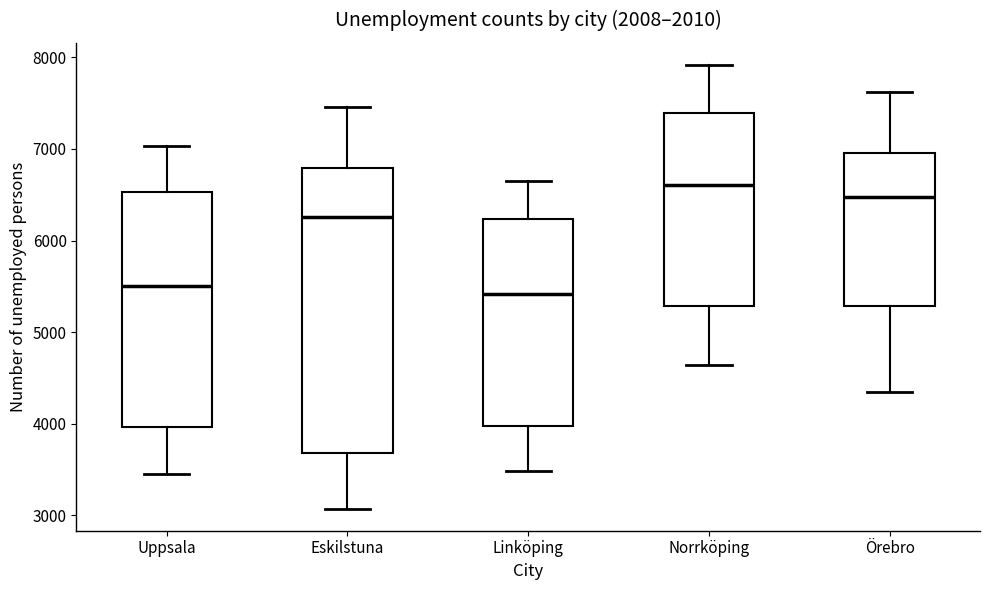

Comparing the boxes themselves (not the whiskers), which one is the tallest?

Eskilstuna